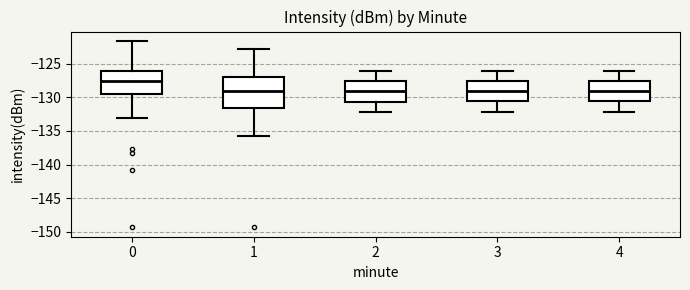

Where does the upper whisker of the box at x = 4 end on the y-axis? The values are not printed on the chart, so give them approximately, as read against the axis.

-126.0